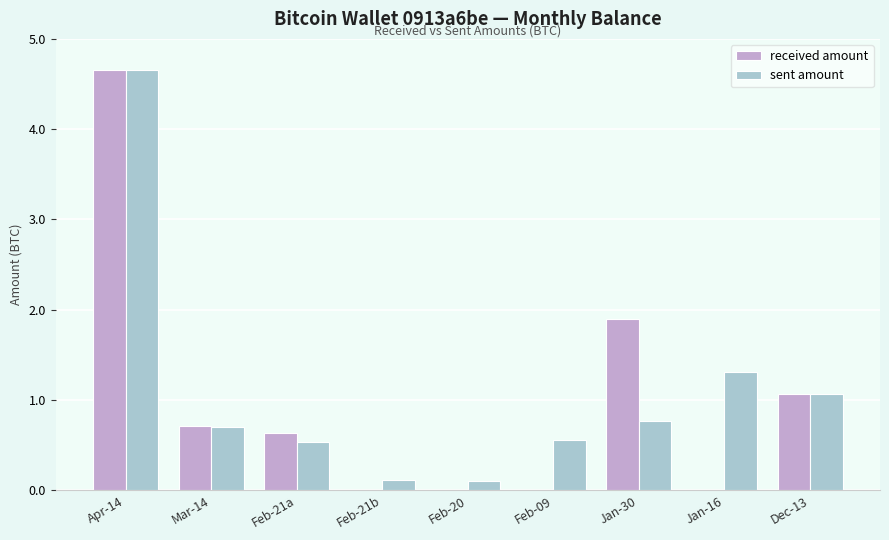

Count the number of categories in the chart.

9